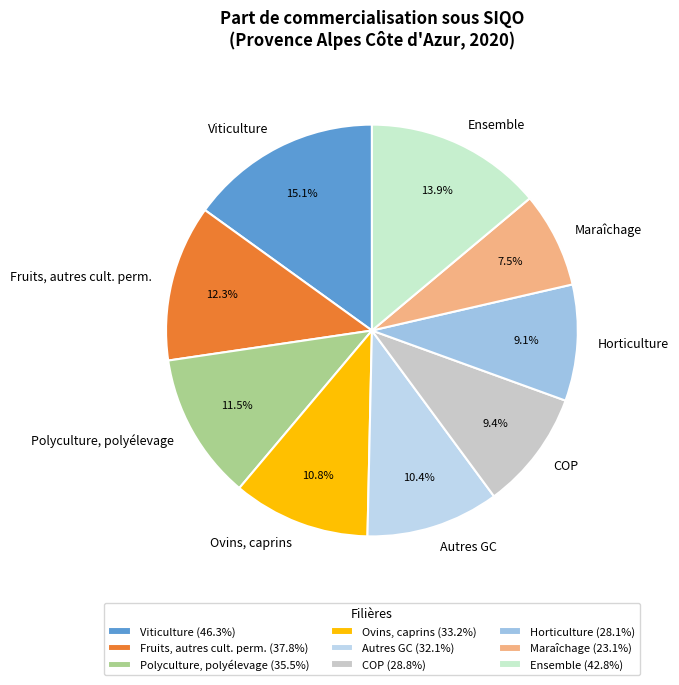

To the nearest percent, what is the difference between the largest and smallest slice percentages?

8%